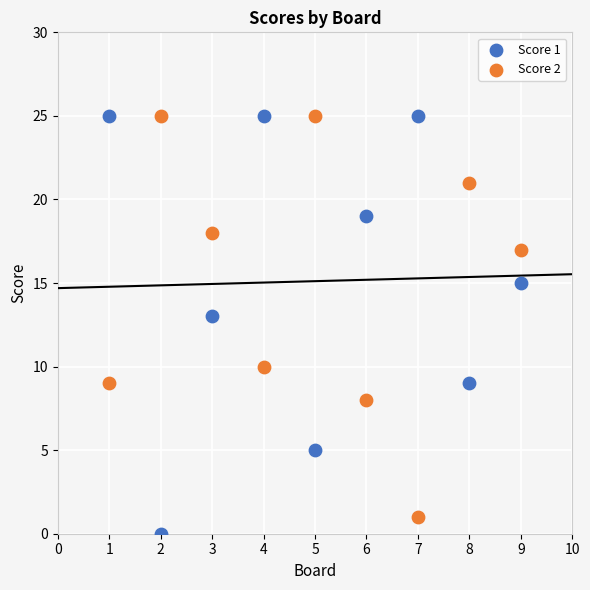

Across all data points, what is the range of Y values (max minus min)?

25